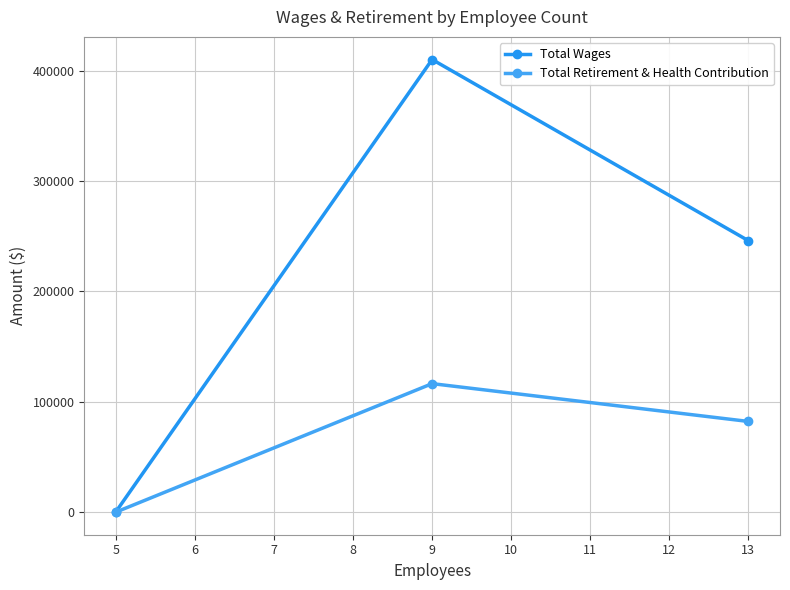

How many categories are shown in the chart?

3